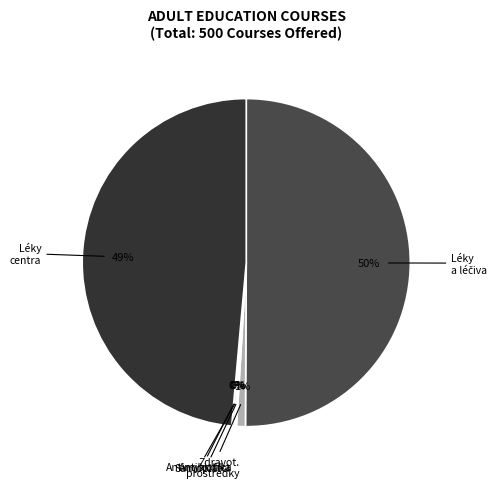

Is it true that Léky centra is 35% of the pie?

False